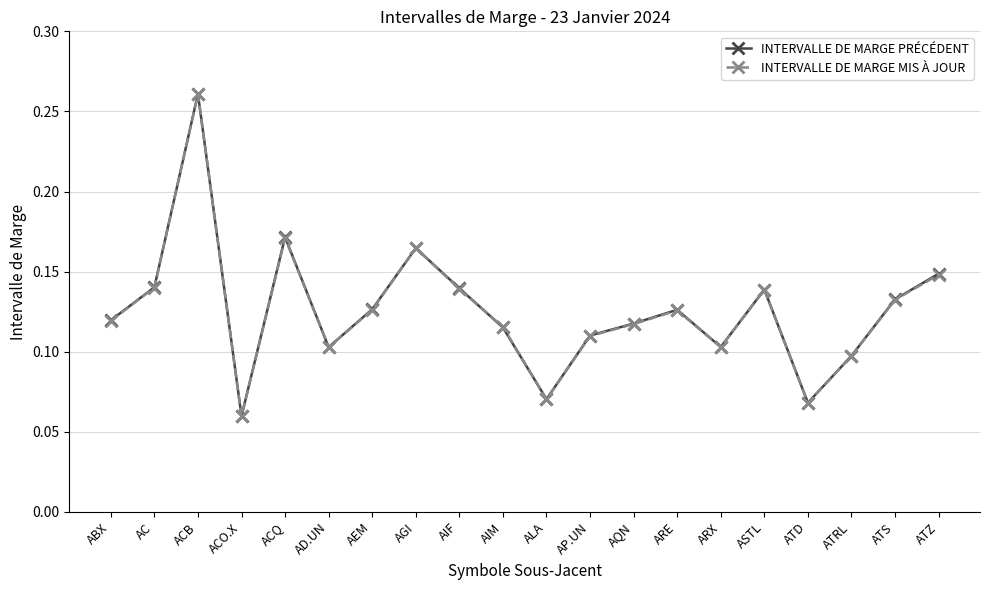

At which label is INTERVALLE DE MARGE MIS À JOUR closest to 0?

ACO.X